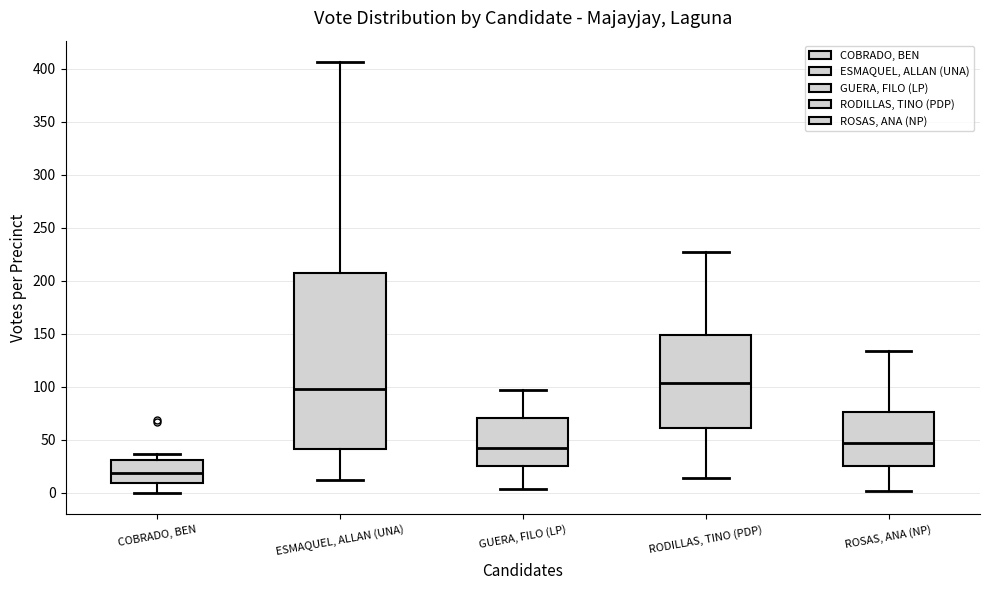

Where is the upper edge of the box for ESMAQUEL, ALLAN (UNA) on the y-axis? The values are not printed on the chart, so give them approximately, as read against the axis.

210